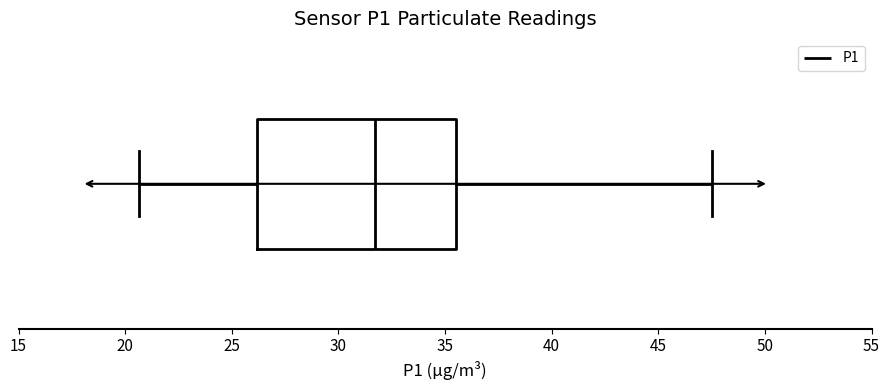

Where does the median line of the box sit on the x-axis? The values are not printed on the chart, so give them approximately, as read against the axis.

31.5